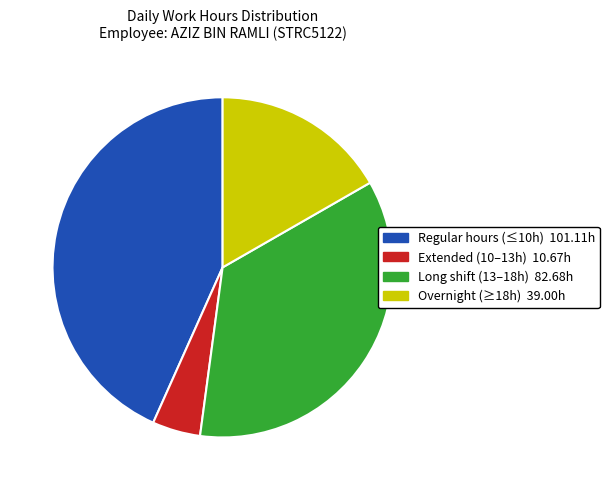

Does any single category account for the majority?

No